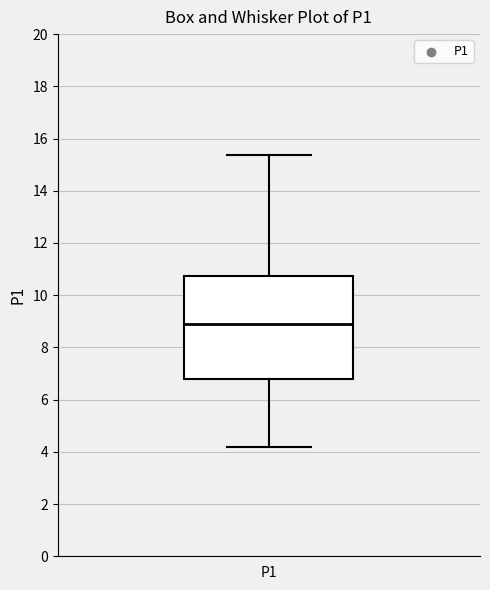

Transcribe this box plot: give where the median line is, the range the box spans, and where the two whiskers end, as read against the y-axis. The values are not printed on the chart, so give them approximately, as read against the axis.

median 8.8, box 6.8 to 10.8, whiskers 4.2 to 15.4